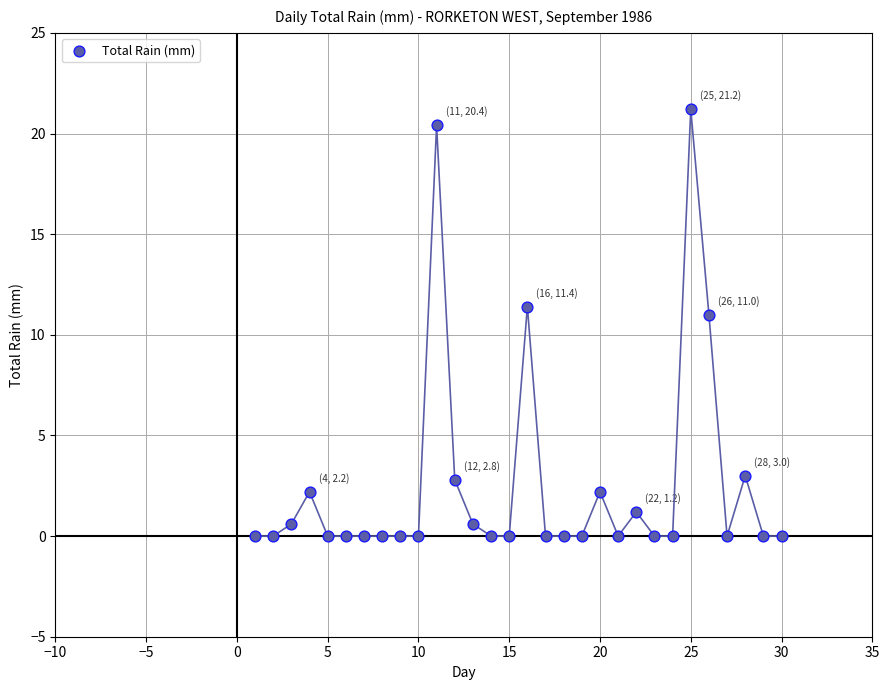

What is the range of Y values (max minus min)?

21.2